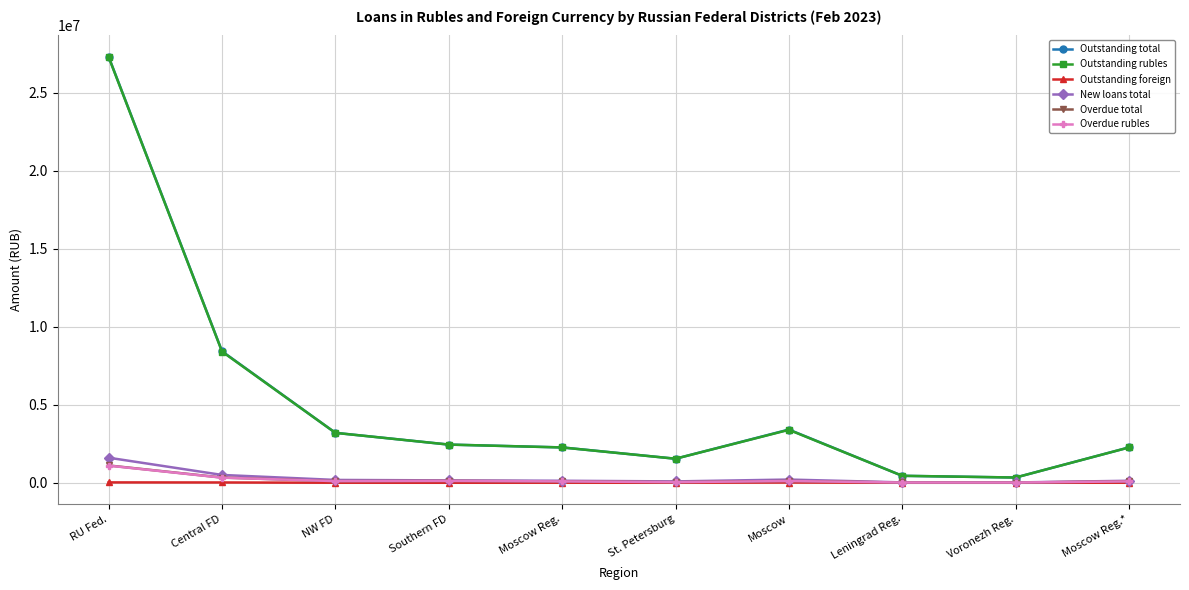

What is the label of the 1st point from the left?

RU Fed.